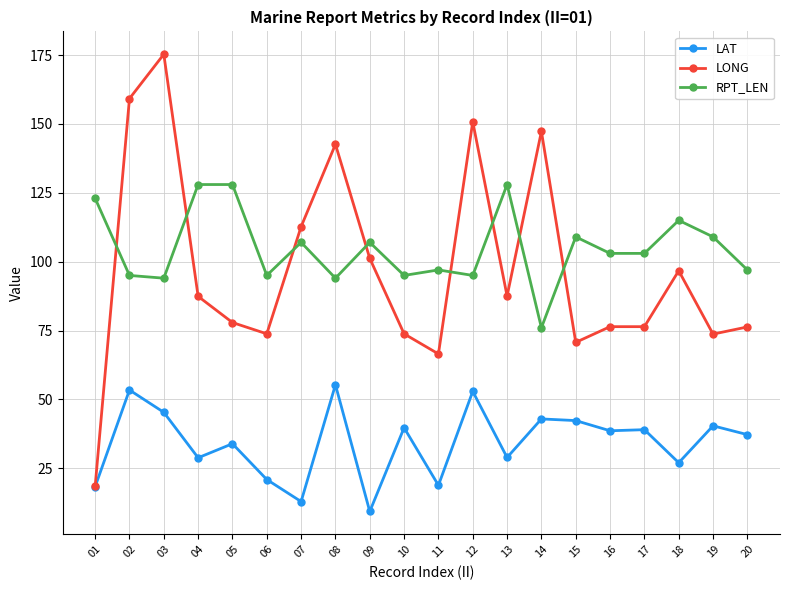

Is the value of LAT at 17 greater than the value of LONG at 02?

No